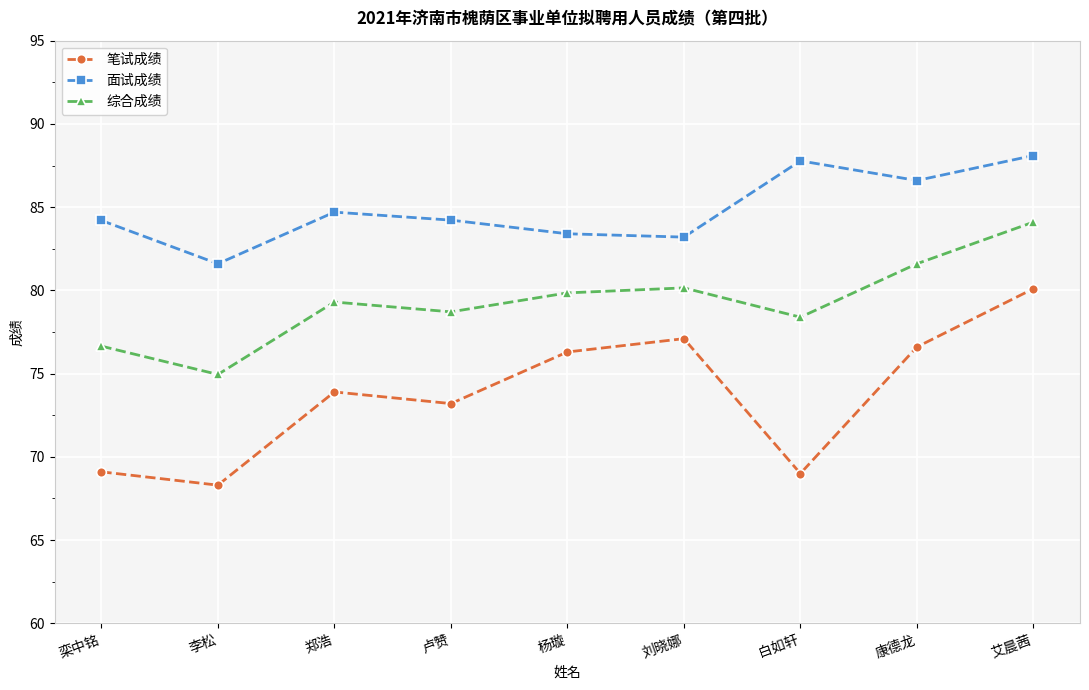

True or false: 综合成绩 and 笔试成绩 cross at least once.

False